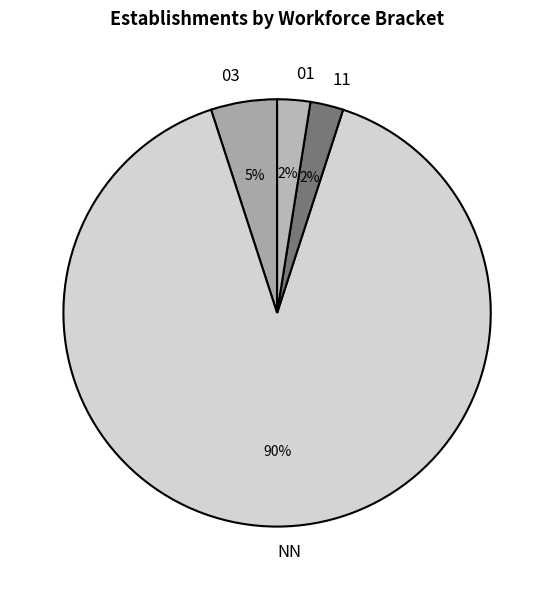

Which has a higher value, 01 or 03?

03